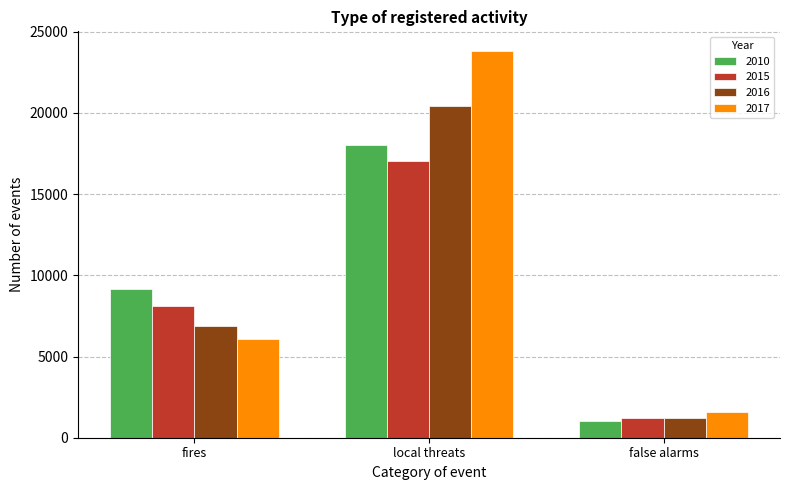

What is the difference between the maximum and minimum values in the 2010 series?

16973